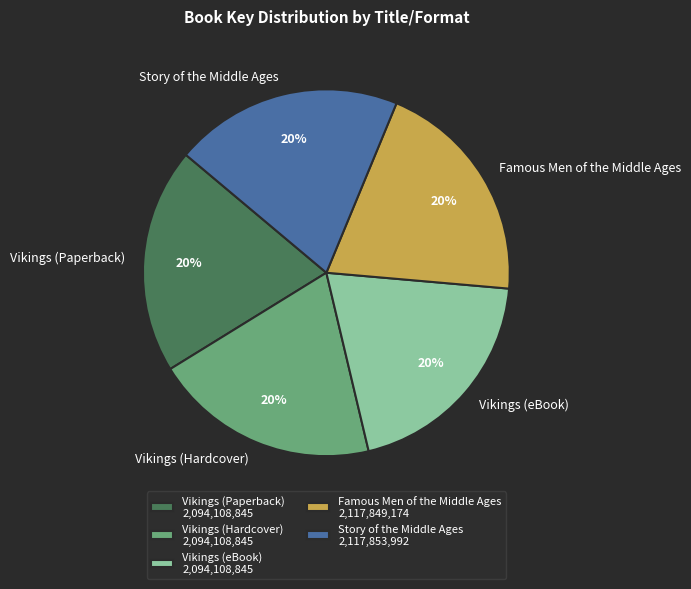

Combined, do Vikings (Paperback) and Vikings (Hardcover) account for over 50%?

No